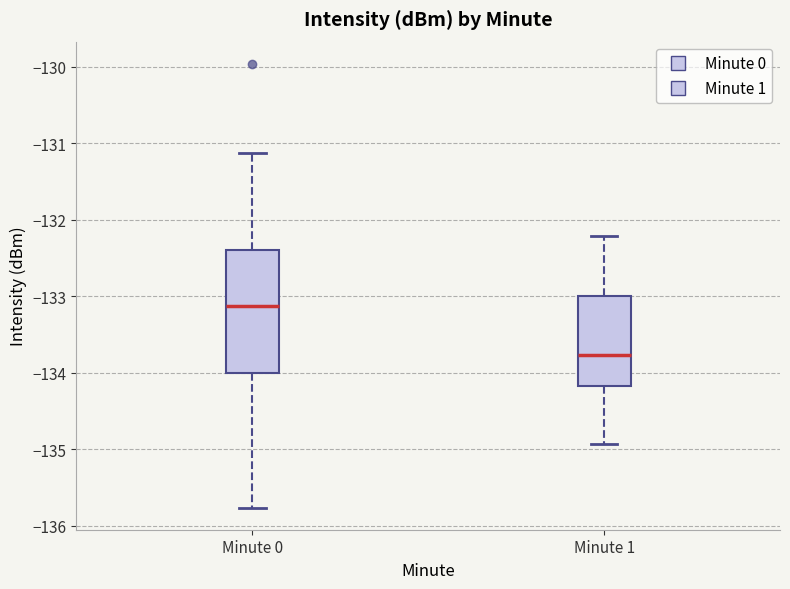

Reading left to right, transcribe this box plot: for each box, give where its median line is, the range the box spans, and where its two whiskers end, as read against the y-axis. The values are not printed on the chart, so give them approximately, as read against the axis.

Minute 0: median -133.1, box -134.0 to -132.4, whiskers -135.8 to -131.1
Minute 1: median -133.8, box -134.2 to -133.0, whiskers -134.9 to -132.2